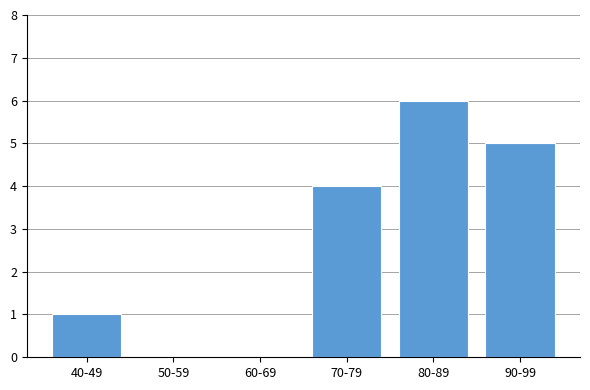

Reading right to left, transcribe all the data shown in this chart.

90-99=5	80-89=6	70-79=4	60-69=0	50-59=0	40-49=1